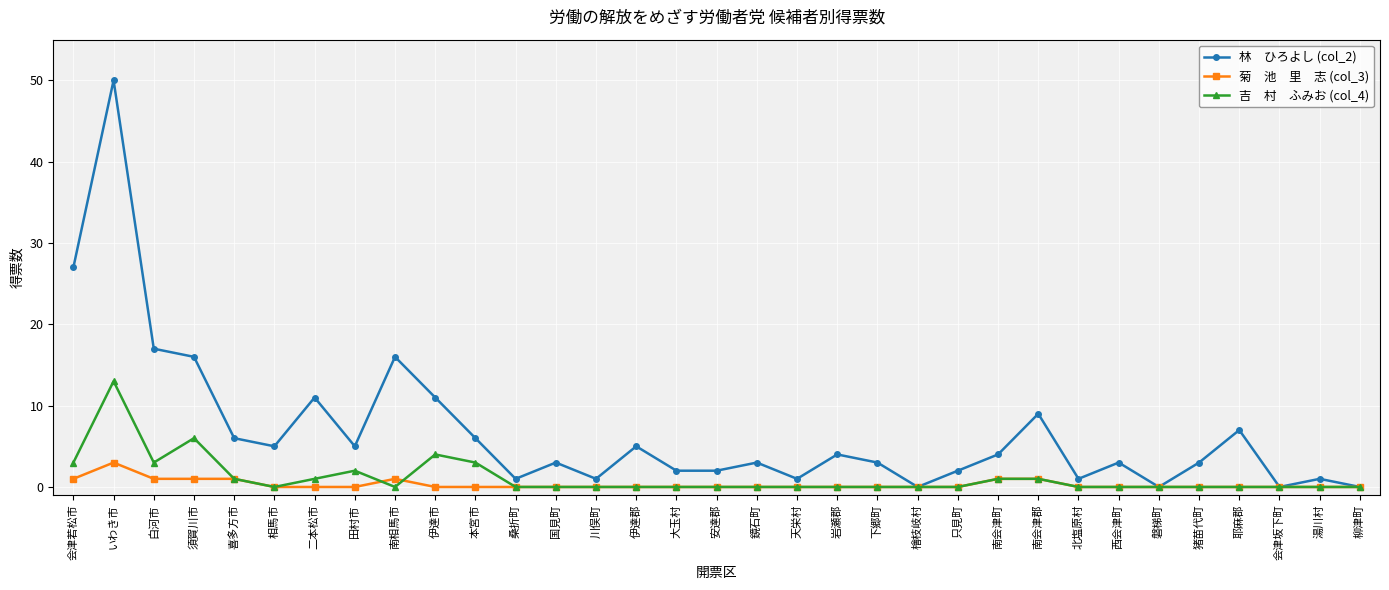

What is the total value across all series at 田村市?

7